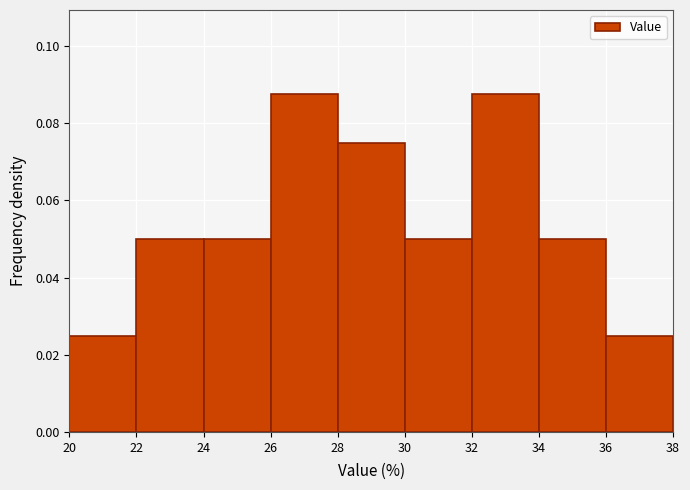

Reading left to right, list every bar in this chart as the range it spans on the x-axis followed by its height. The values are not printed on the chart, so give them approximately, as read against the axis.

20 to 22: 0.026
22 to 24: 0.050
24 to 26: 0.050
26 to 28: 0.088
28 to 30: 0.076
30 to 32: 0.050
32 to 34: 0.088
34 to 36: 0.050
36 to 38: 0.026